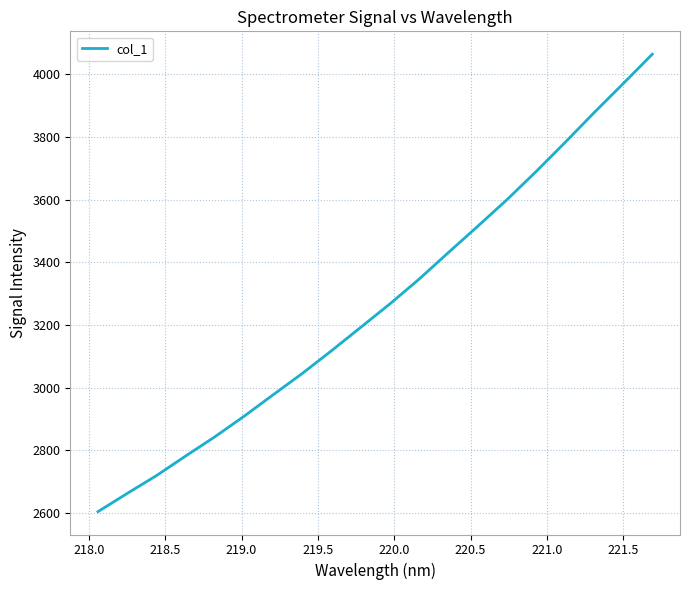

What is the average value?

3269.4